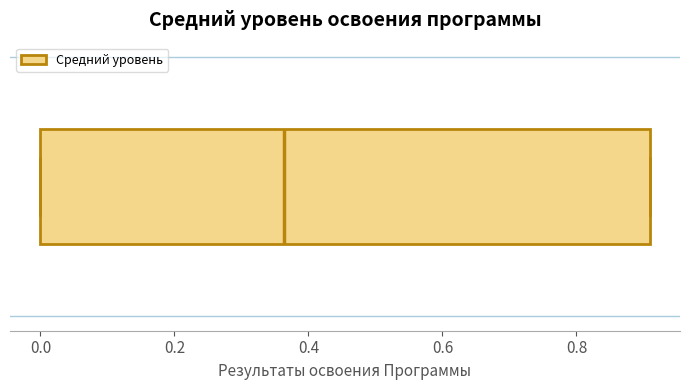

Read this box plot against the x-axis: the position of the median line, the range covered by the box, and the ends of both whiskers. The values are not printed on the chart, so give them approximately, as read against the axis.

median 0.36, box 0.00 to 0.90, whiskers 0.00 to 0.90